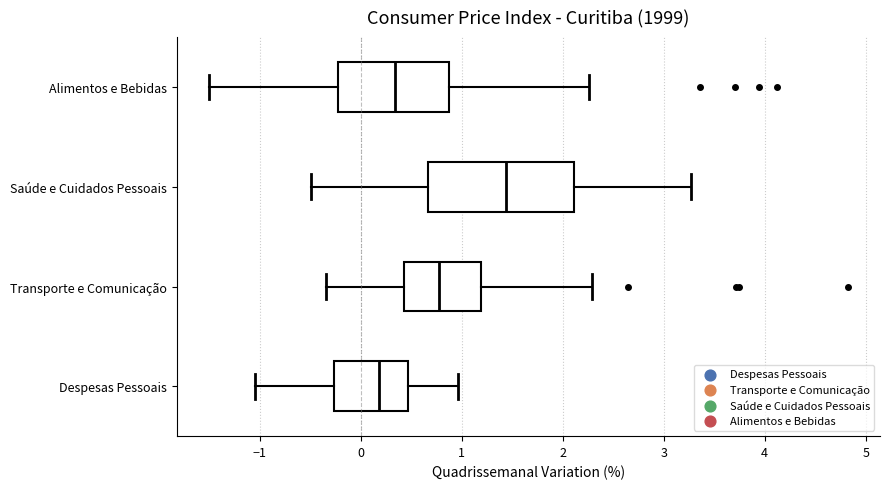

Where is the left edge of the box for Saúde e Cuidados Pessoais on the x-axis? The values are not printed on the chart, so give them approximately, as read against the axis.

0.7